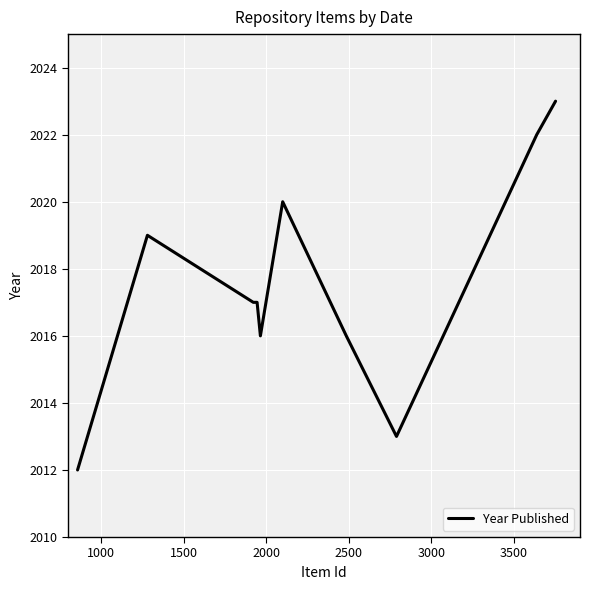

What is the difference between the maximum and minimum values?

11